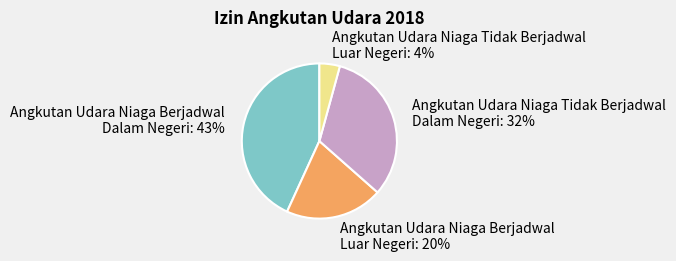

Count the number of slices in the pie.

4